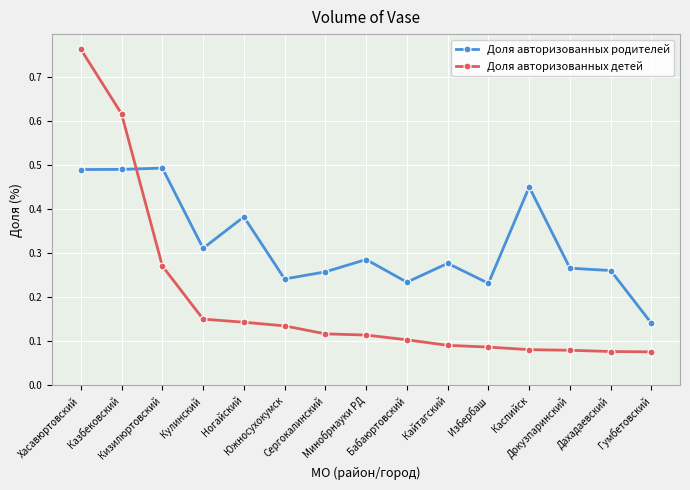

How many times do Доля авторизованных детей and Доля авторизованных родителей cross each other?

1